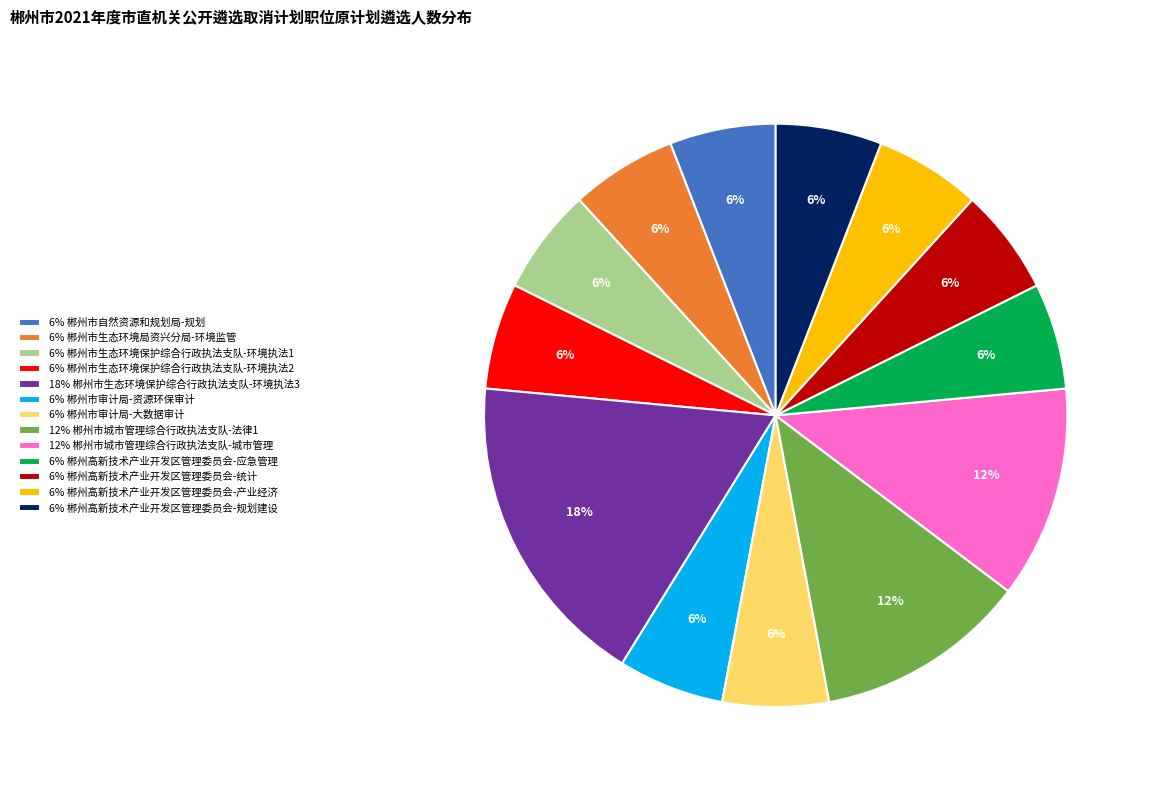

To the nearest percent, what is the combined percentage of 18% 郴州市生态环境保护综合行政执法支队-环境执法3 and 6% 郴州市审计局-大数据审计?

24%